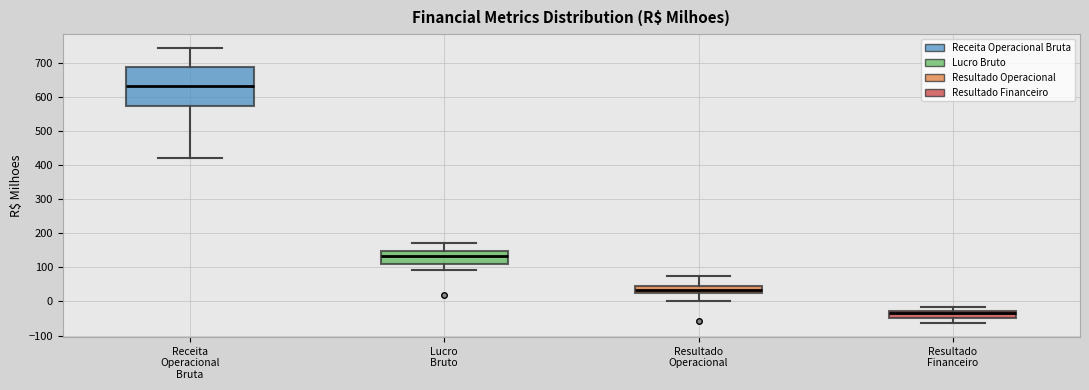

Reading left to right, read every box against the y-axis: the position of its median line, the range the box covers, and the ends of its whiskers. The values are not printed on the chart, so give them approximately, as read against the axis.

Receita Operacional Bruta: median 630, box 570 to 690, whiskers 420 to 740
Lucro Bruto: median 130, box 110 to 150, whiskers 90 to 170
Resultado Operacional: median 30, box 20 to 50, whiskers 0 to 70
Resultado Financeiro: median -30 (just below the box's upper edge), box -50 to -30, whiskers -60 to -20